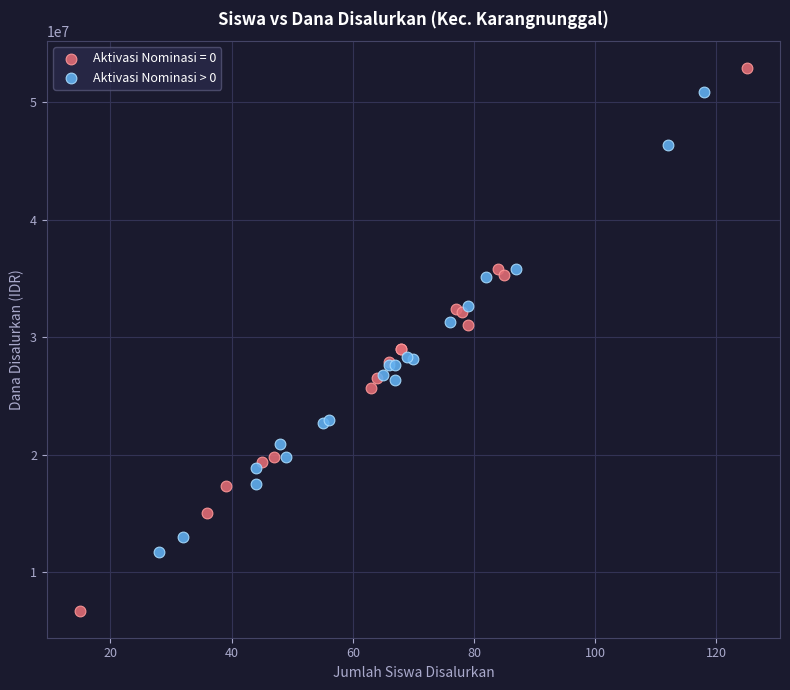

Which series has the widest spread of Y values?

Aktivasi Nominasi = 0